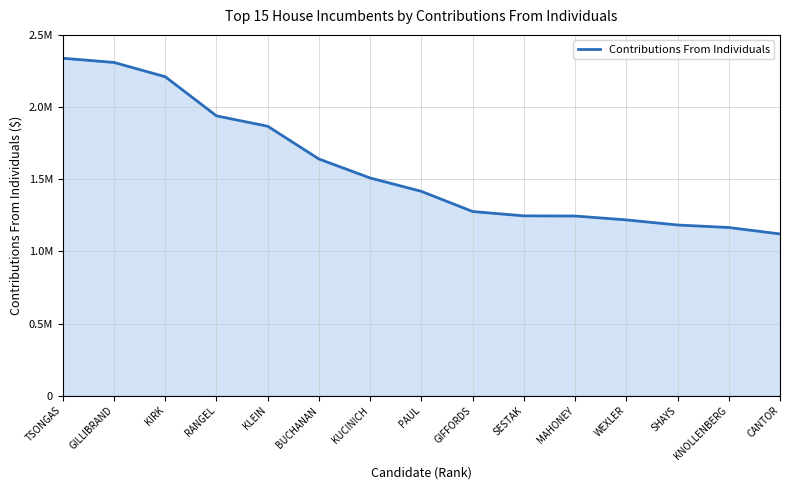

Reading right to left, what are all the values shown in this chart?

CANTOR=1120787.1	KNOLLENBERG=1165258.9	SHAYS=1182745.8	WEXLER=1218071.6	MAHONEY=1245048.1	SESTAK=1246017.7	GIFFORDS=1276141.8	PAUL=1415783.4	KUCINICH=1508524.0	BUCHANAN=1639906.0	KLEIN=1866995.2	RANGEL=1938844.9	KIRK=2210089.8	GILLIBRAND=2309013.6	TSONGAS=2338237.5